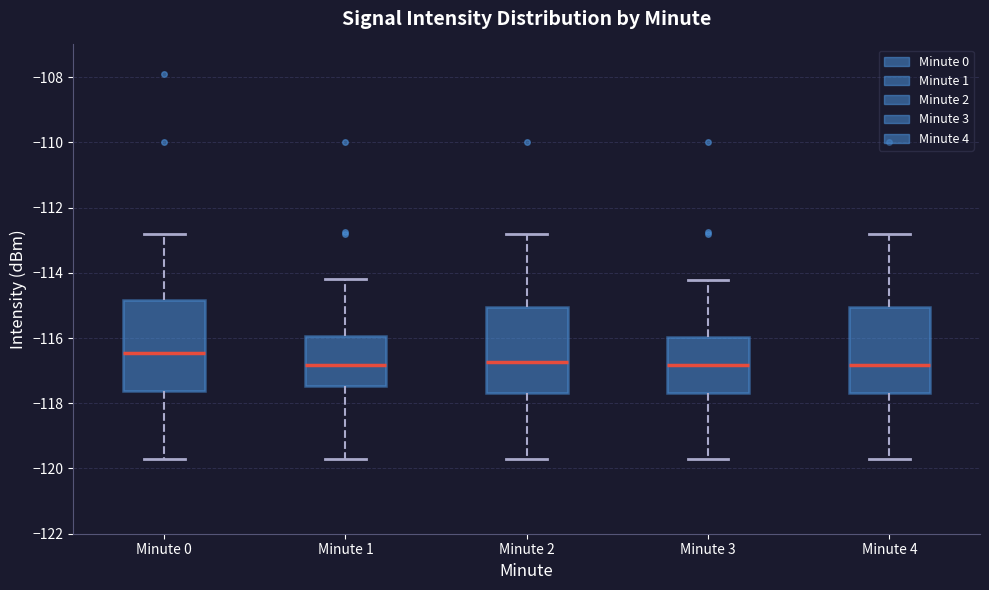

Where is the lower edge of the box for Minute 4 on the y-axis? The values are not printed on the chart, so give them approximately, as read against the axis.

-117.6